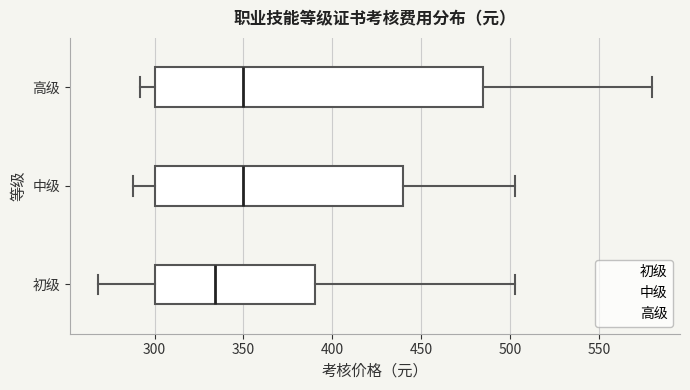

Reading bottom to top, transcribe this box plot: for each box, give where its median line is, the range the box spans, and where its two whiskers end, as read against the x-axis. The values are not printed on the chart, so give them approximately, as read against the axis.

初级: median 335, box 300 to 390, whiskers 270 to 505
中级: median 350, box 300 to 440, whiskers 290 to 505
高级: median 350, box 300 to 485, whiskers 290 to 580